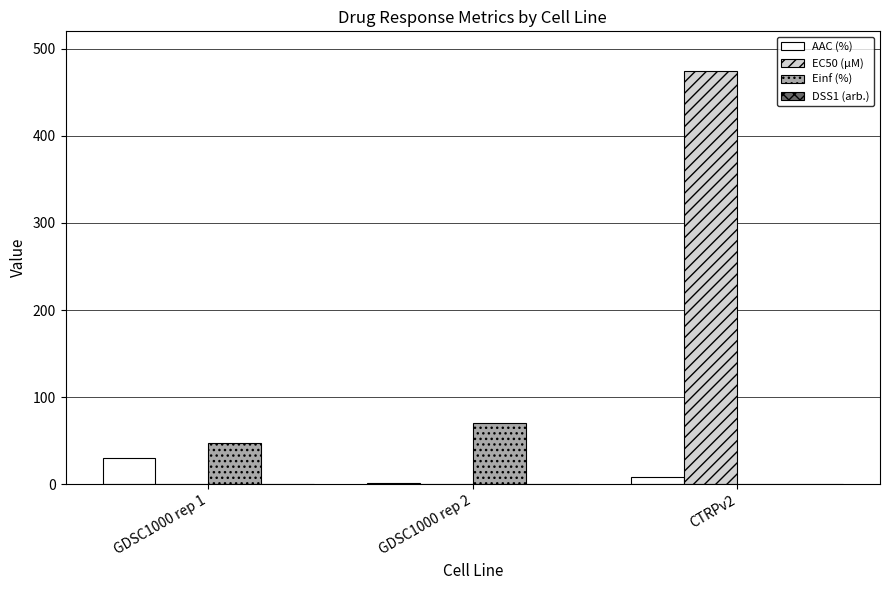

The EC50 (µM) series shows 267.8 at CTRPv2. True or false?

False